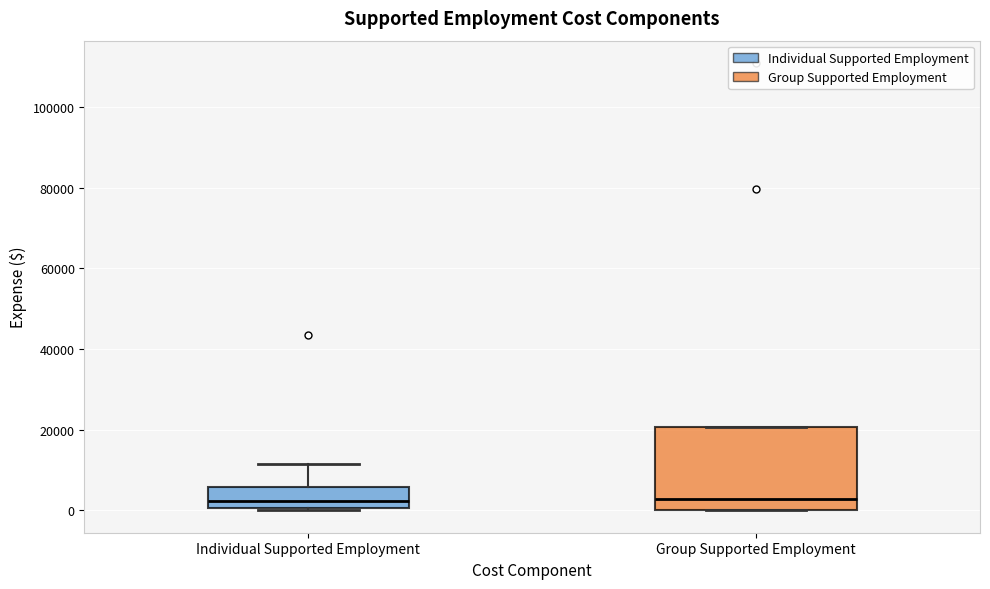

Which box is the tallest, from its lower edge to its upper edge?

Group Supported Employment